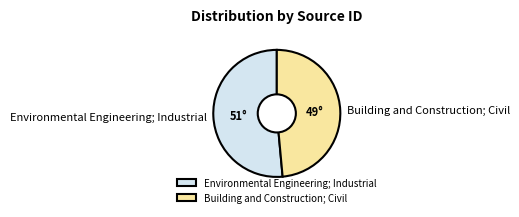

Count the number of slices in the pie.

2